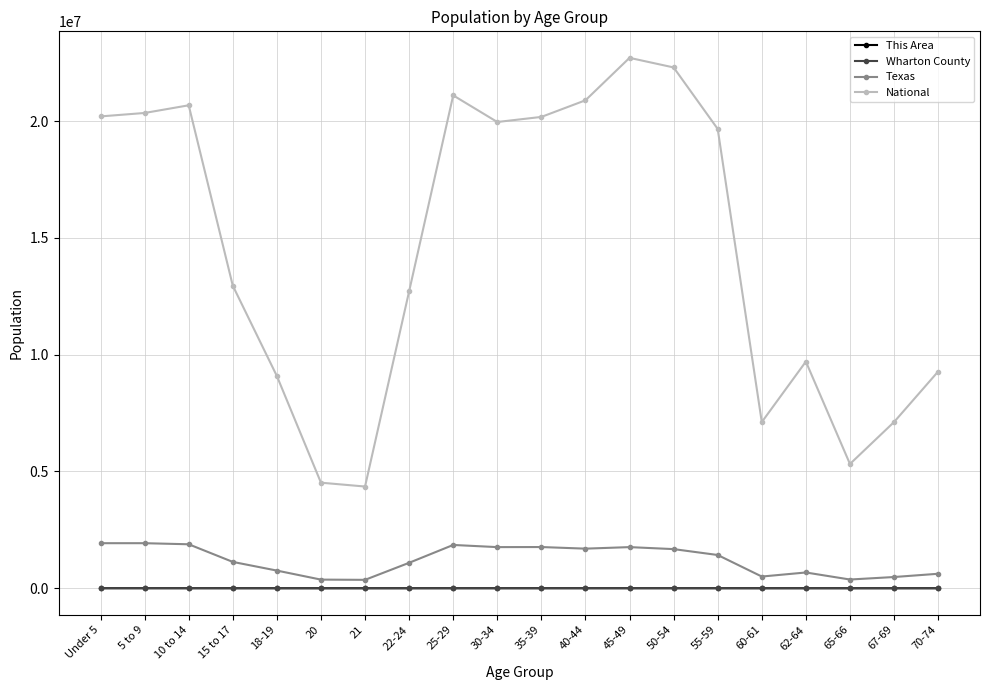

Which series has the widest spread of values?

National